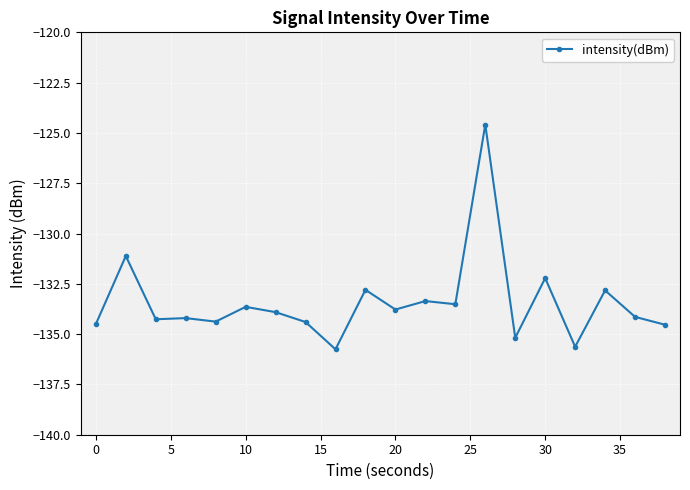

What is the difference between the maximum and minimum values?

11.2